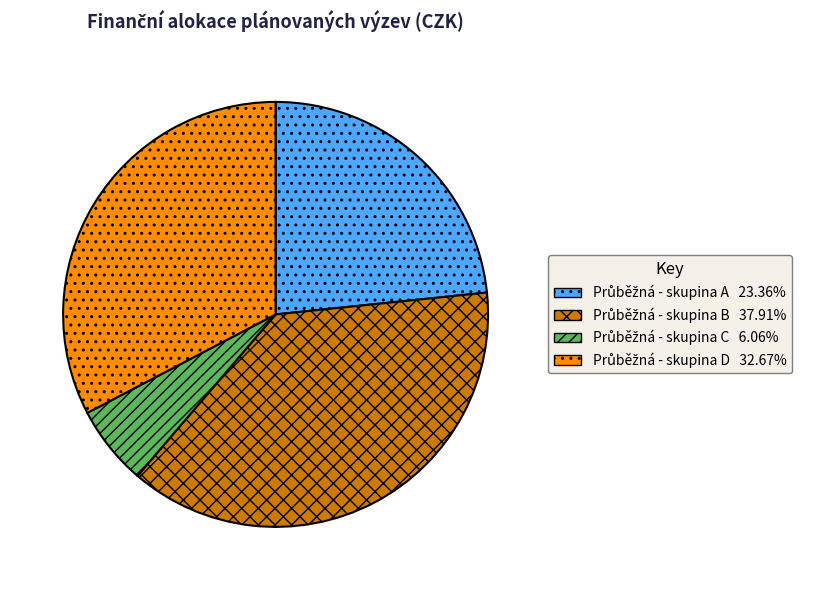

Count the number of slices in the pie.

4